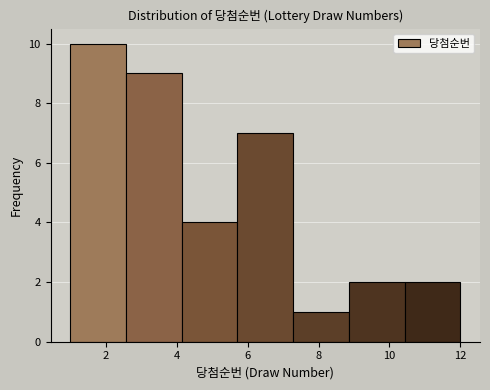

How tall is the bar that spans 2.6 to 4.2 on the x-axis? Neither the bar edges nor the heights are printed on the chart, so give them approximately, as read against the axes.

9